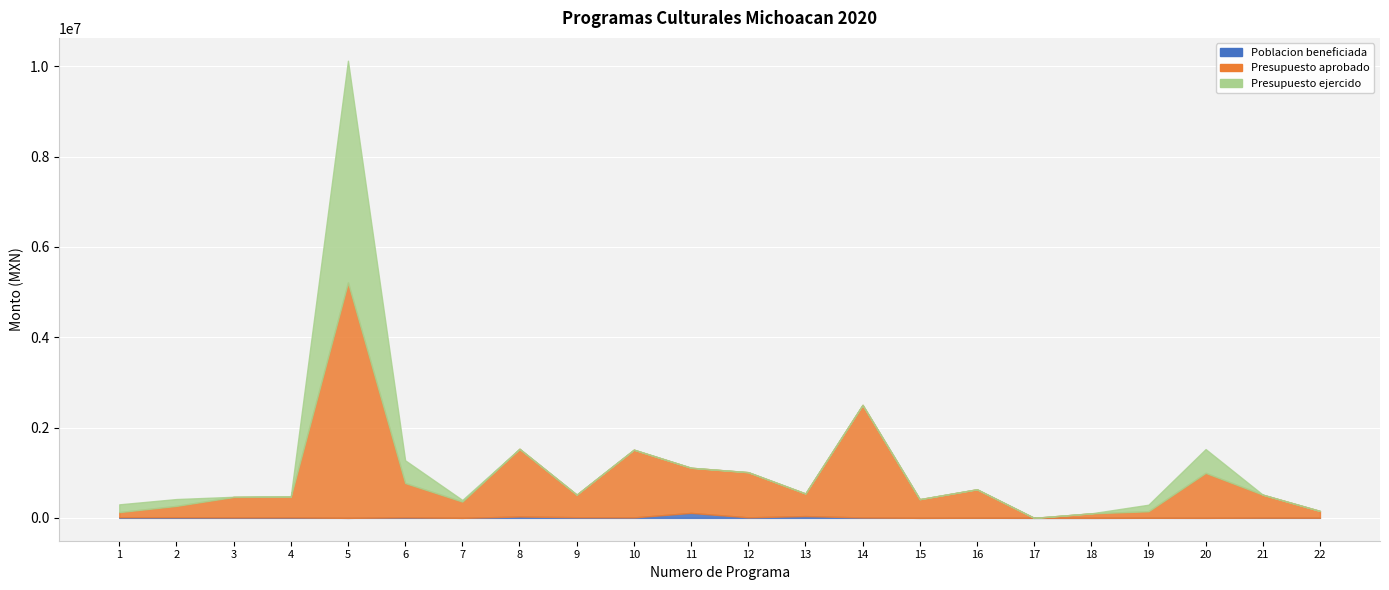

At how many categories does at least one series exceed 4125286?

1